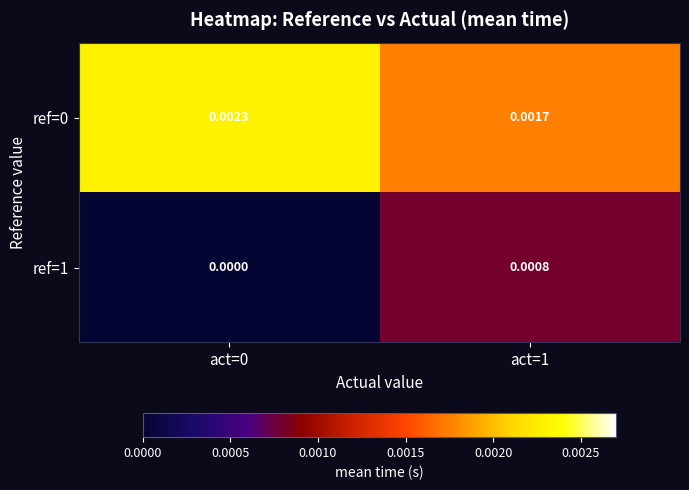

How many data points does each series have?

2